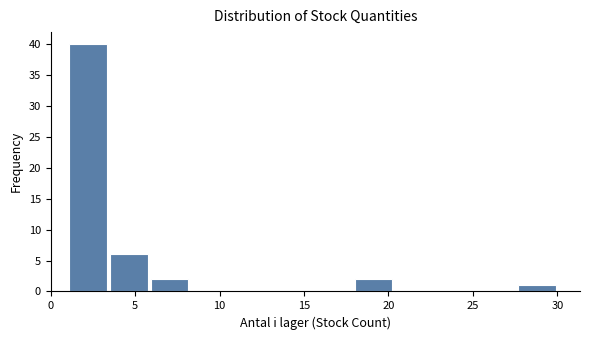

How tall is the bar that spans 3.5 to 6.0 on the x-axis? Neither the bar edges nor the heights are printed on the chart, so give them approximately, as read against the axes.

6